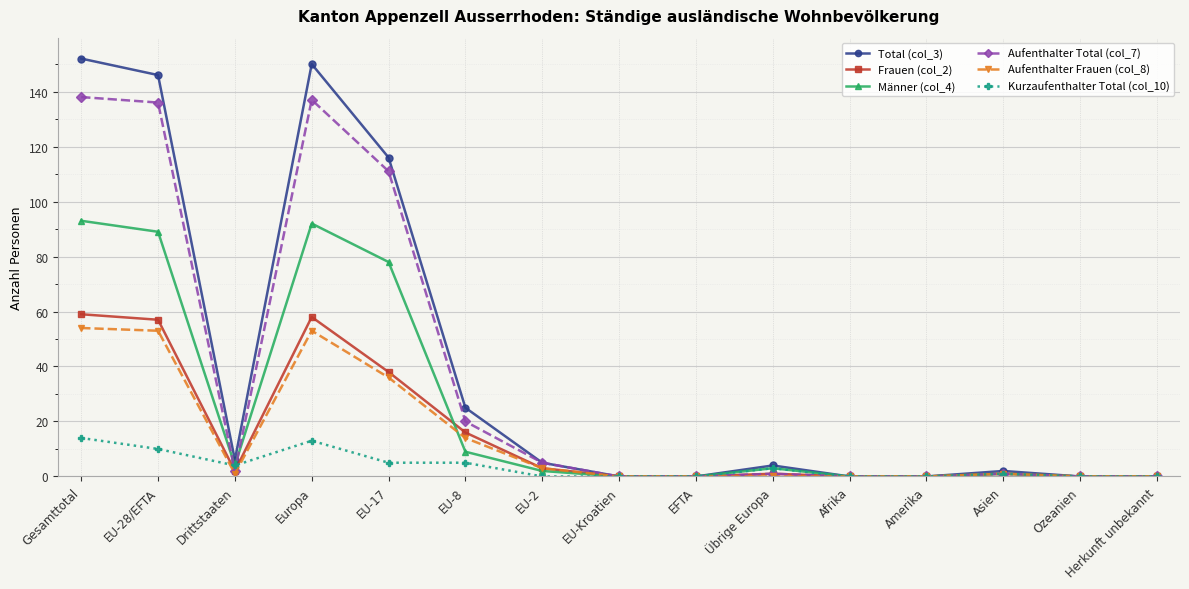

What is the difference between the highest and lowest values at Gesamttotal?

138